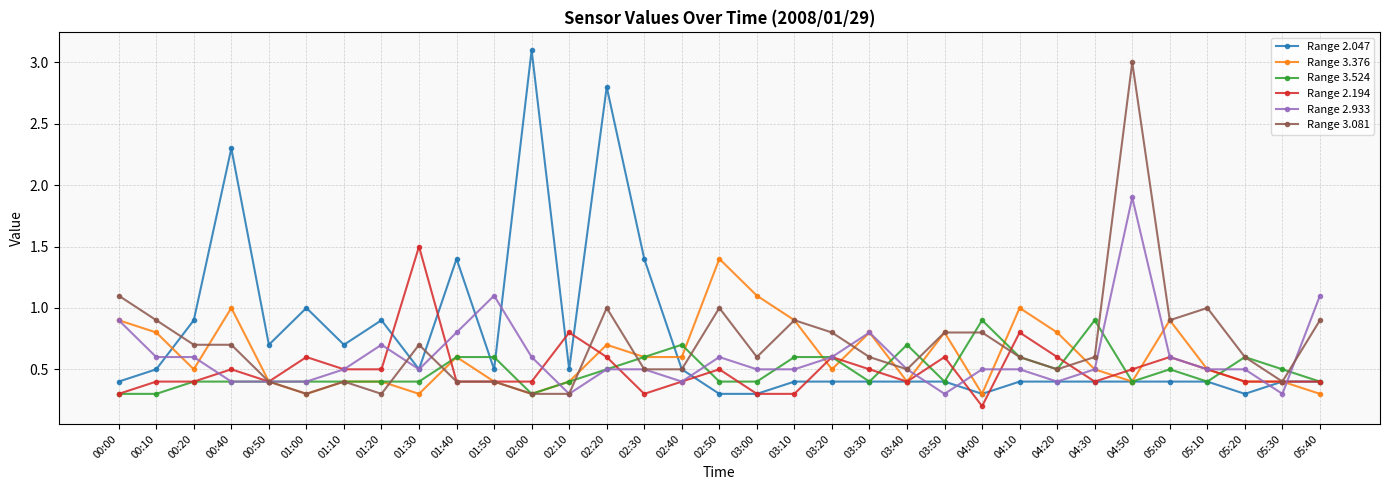

Which category has the highest value in the Range 3.081 series?

04:50